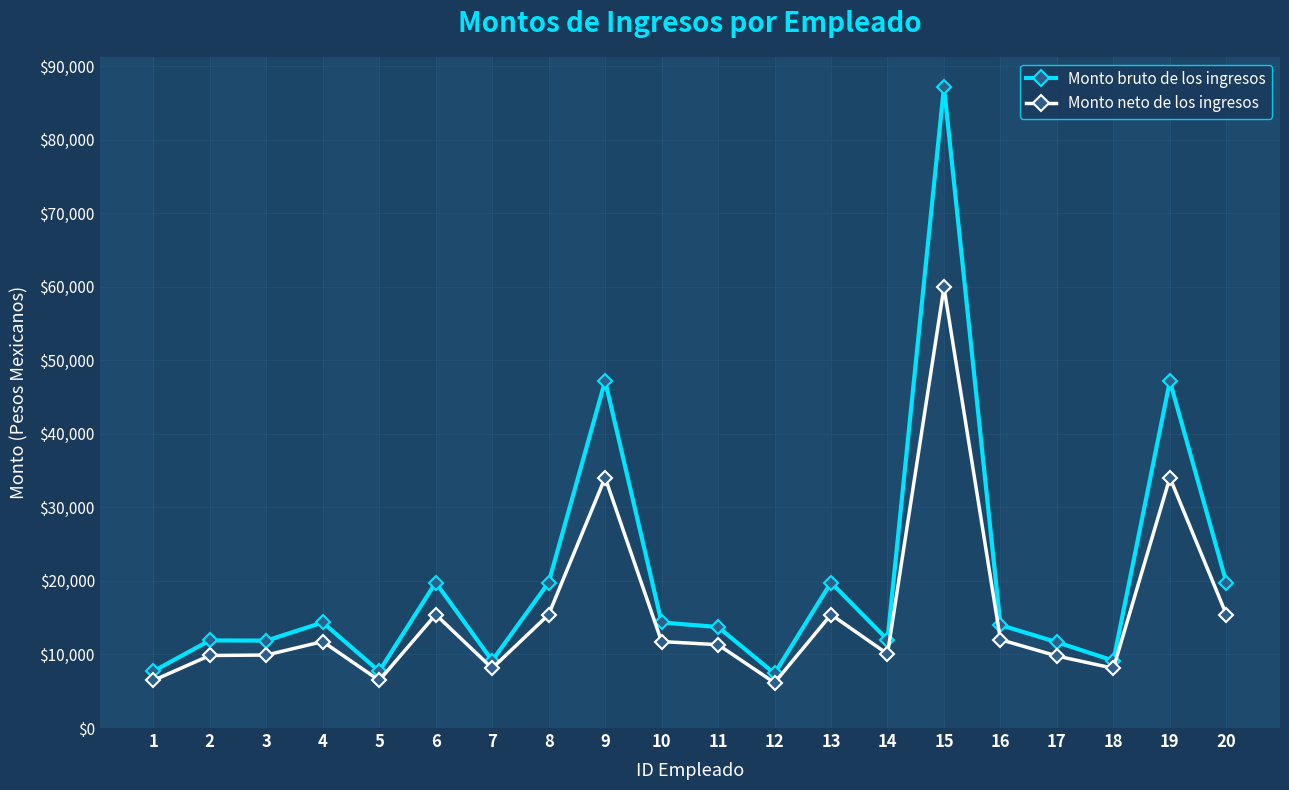

What is the spread (max minus min) of values at 16?

1986.2